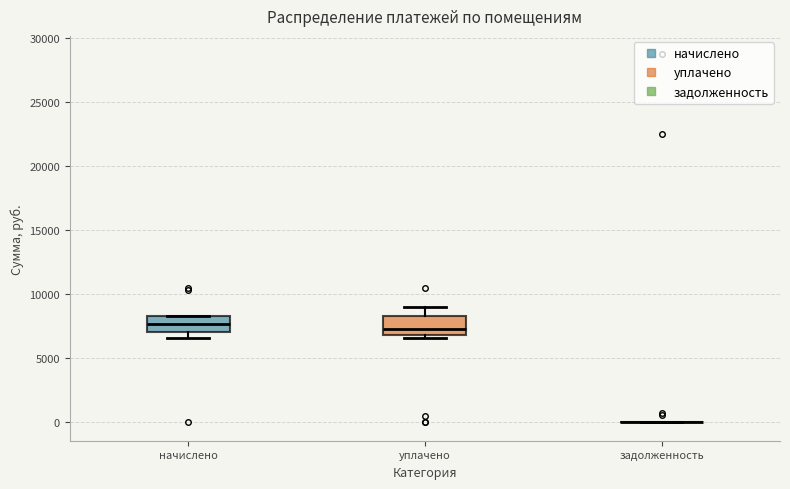

Reading left to right, read every box against the y-axis: the position of its median line, the range the box covers, and the ends of its whiskers. The values are not printed on the chart, so give them approximately, as read against the axis.

начислено: median 7500, box 7000 to 8500, whiskers 6500 to 8500
уплачено: median 7500, box 7000 to 8500, whiskers 6500 to 9000
задолженность: box collapsed to a line at 0, whiskers 0 to 0